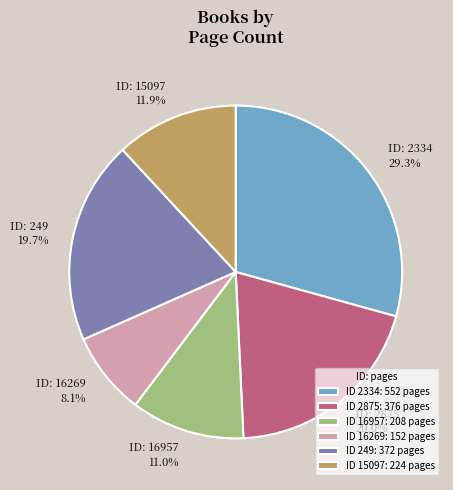

Does any single category account for the majority?

No